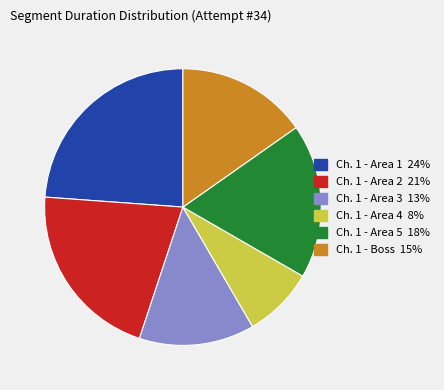

Is there any slice that represents more than half of the pie?

No